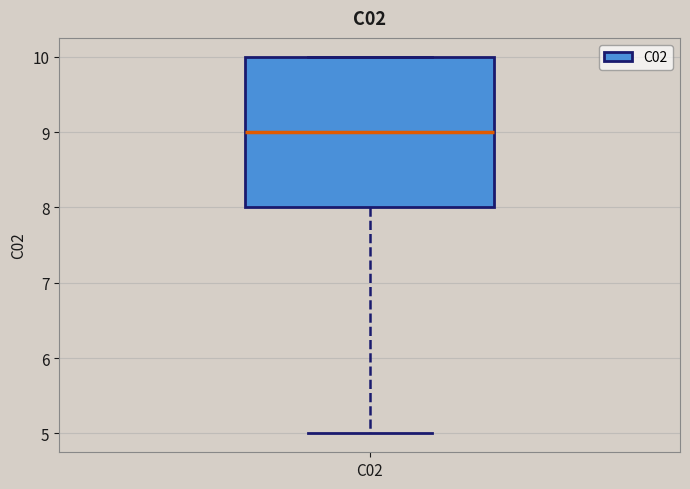

Where is the lower edge of the box for C02 on the y-axis? The values are not printed on the chart, so give them approximately, as read against the axis.

8